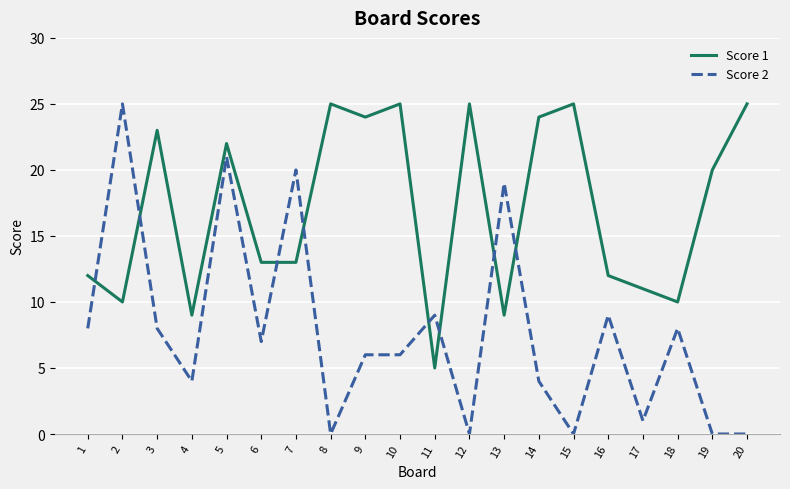

How many intersections are there between Score 1 and Score 2?

8